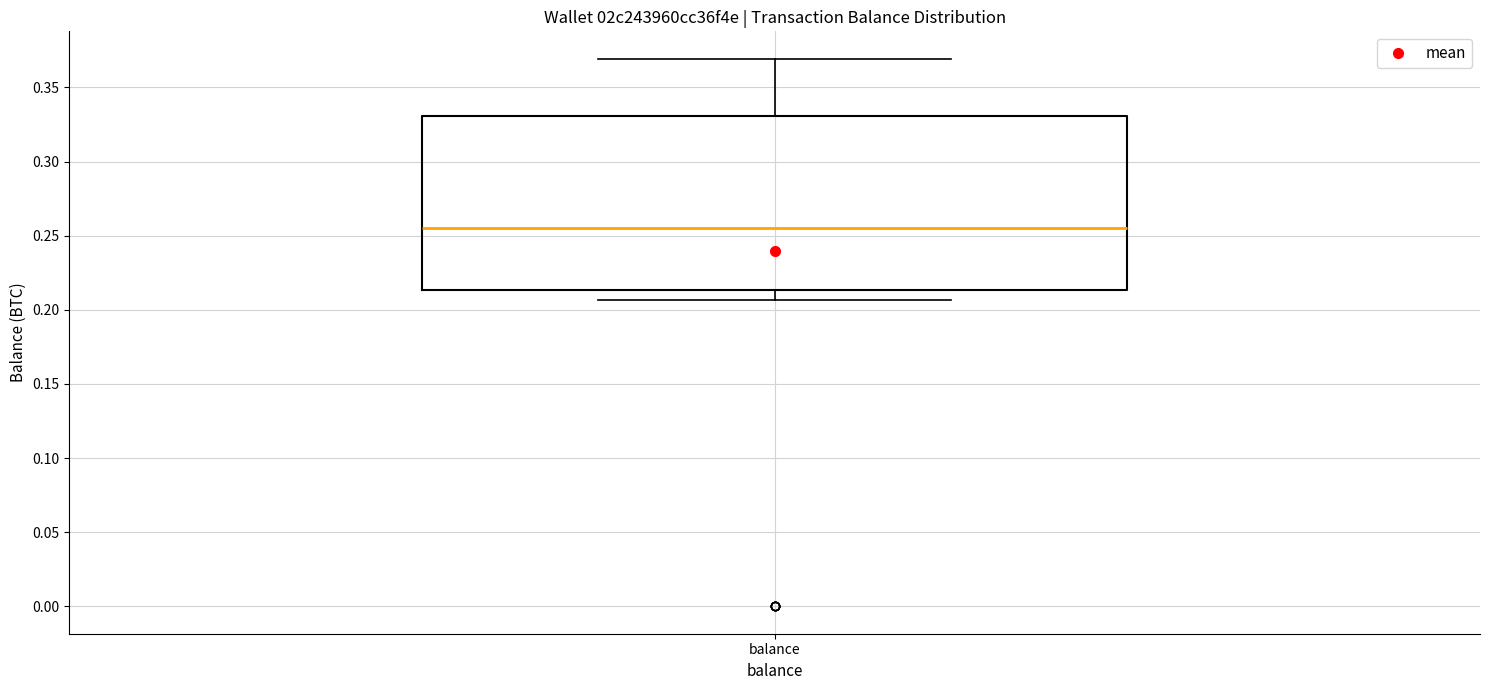

Where does the median line of the box for balance sit on the y-axis? The values are not printed on the chart, so give them approximately, as read against the axis.

0.255